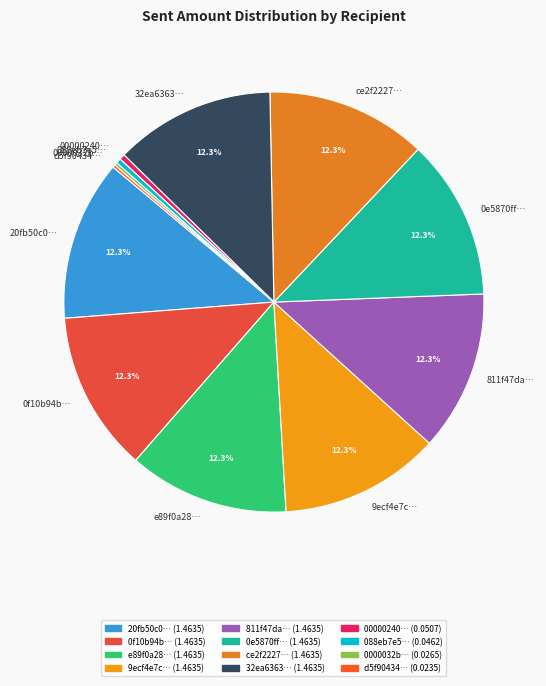

What percentage is NOT represented by 811f47da…?

87.7%